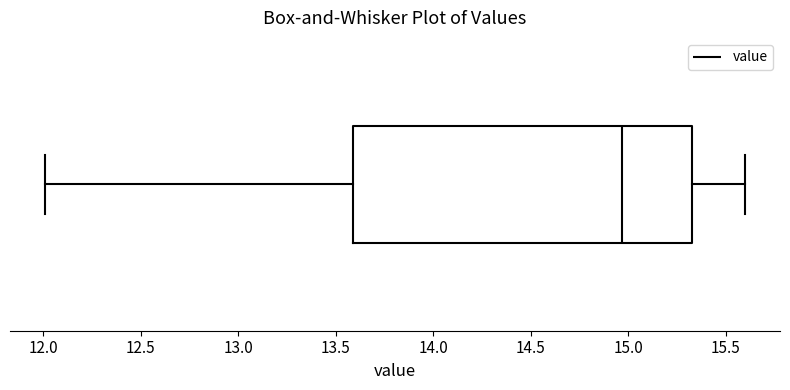

Where does the right whisker of the box end on the x-axis? The values are not printed on the chart, so give them approximately, as read against the axis.

15.60